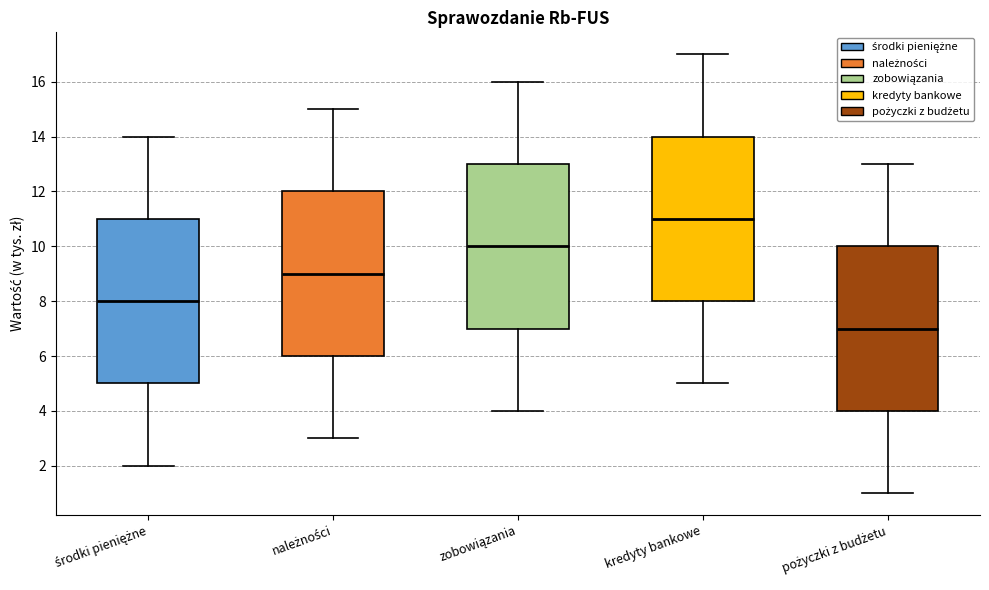

Where does the median line of the box for środki pieniężne sit on the y-axis? The values are not printed on the chart, so give them approximately, as read against the axis.

8